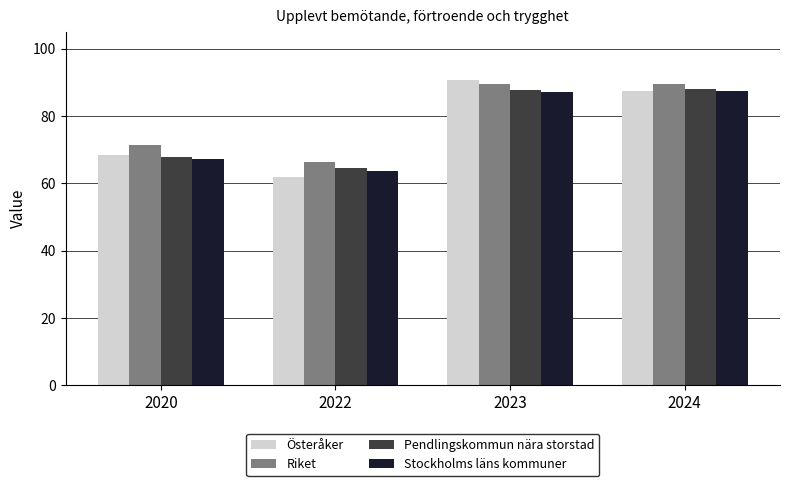

Which series has the largest total across all categories?

Riket